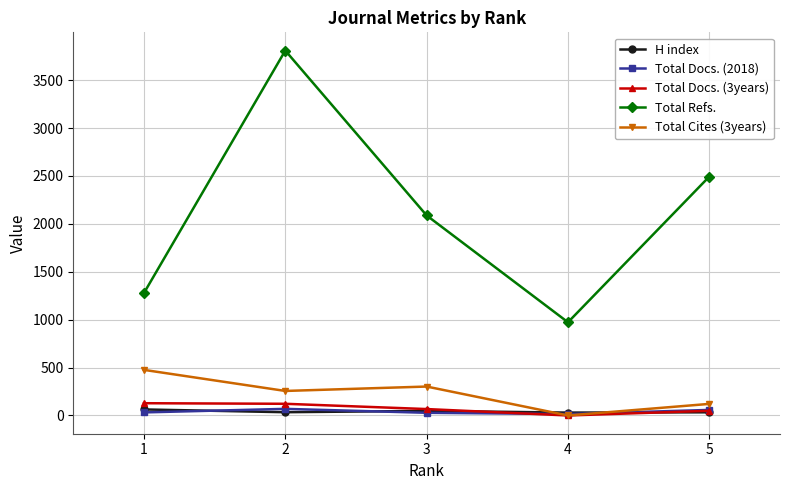

True or false: Total Docs. (3years) and Total Refs. cross at least once.

False